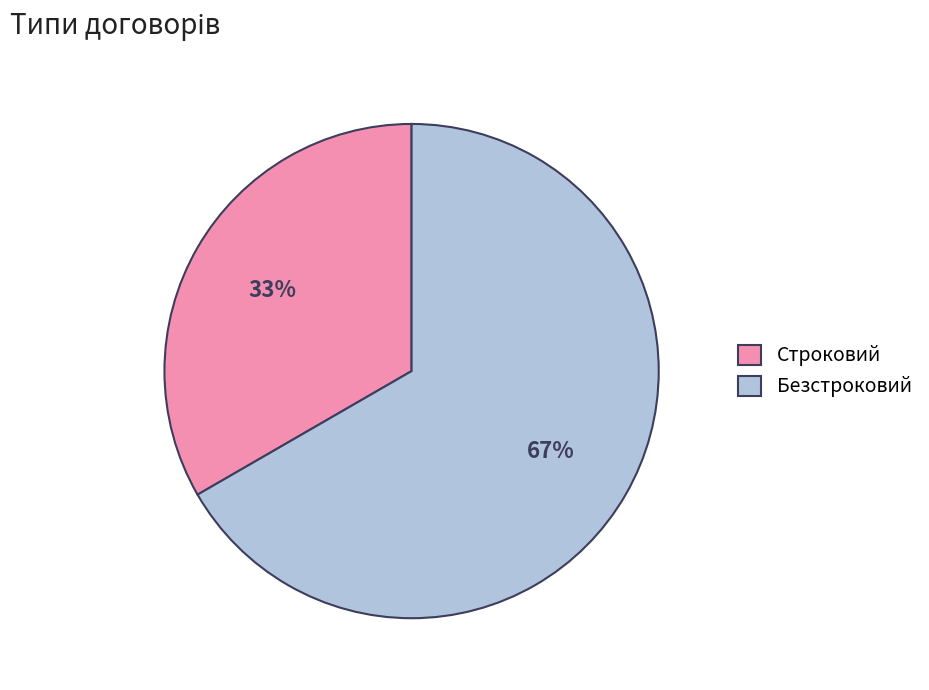

Is it true that Строковий is 33% of the pie?

True